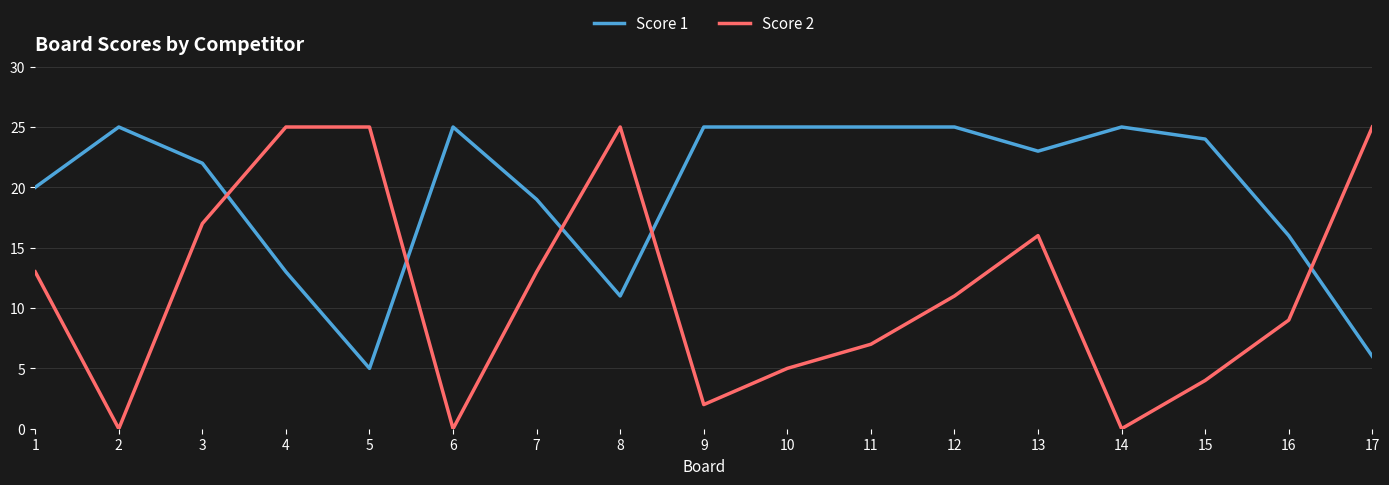

Rank the series by their average value, from lowest to highest.

Score 2, Score 1